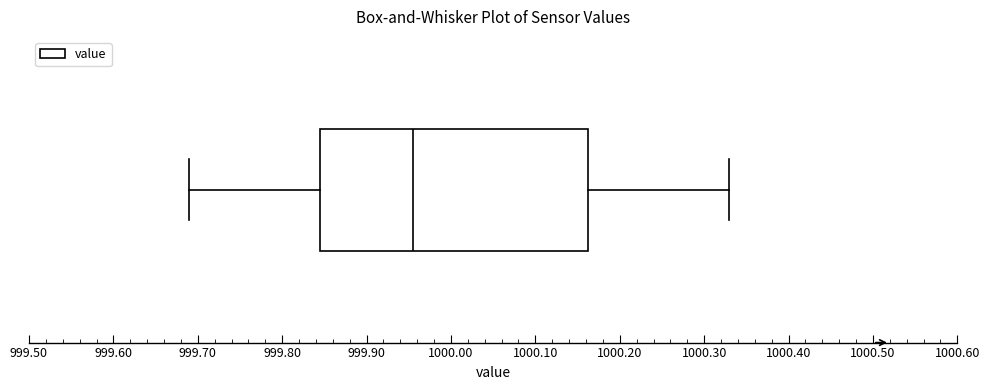

Transcribe this box plot: give where the median line is, the range the box spans, and where the two whiskers end, as read against the x-axis. The values are not printed on the chart, so give them approximately, as read against the axis.

median 999.96, box 999.85 to 1000.16, whiskers 999.69 to 1000.33